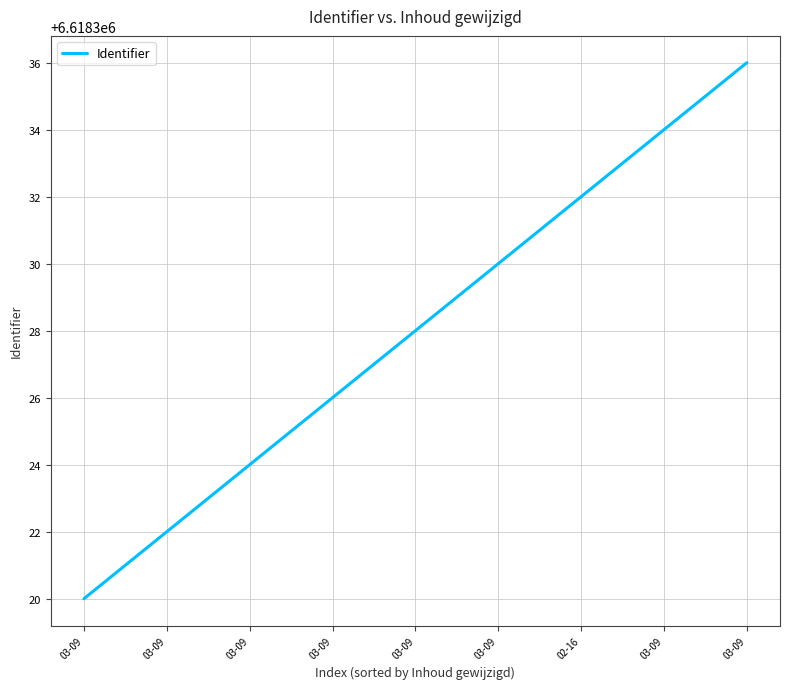

Does the chart display data point markers on the line(s)?

No